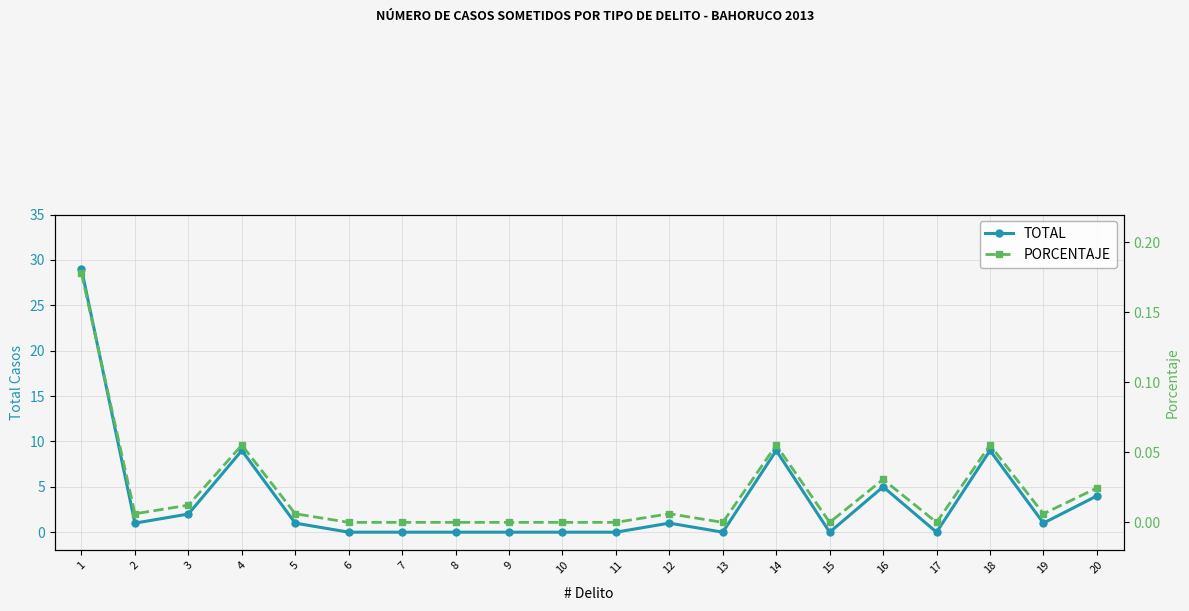

Rank the series by their average value, from lowest to highest.

PORCENTAJE, TOTAL